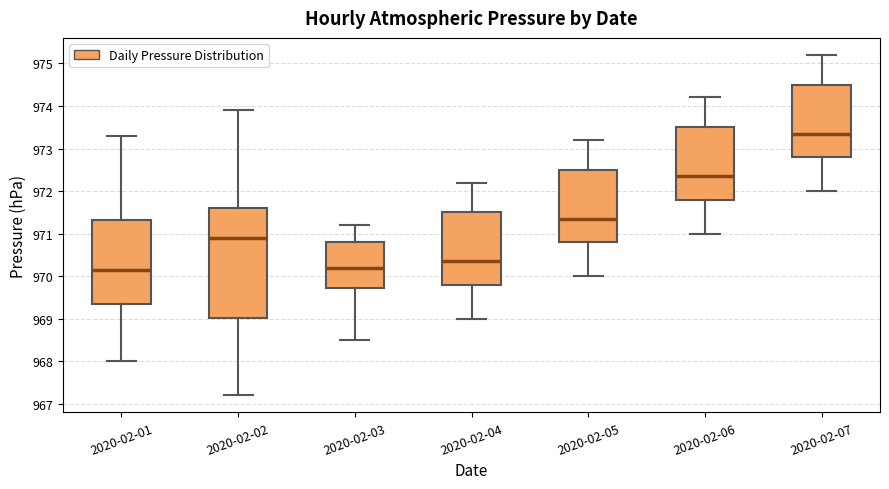

Reading left to right, transcribe this box plot: for each box, give where its median line is, the range the box spans, and where its two whiskers end, as read against the y-axis. The values are not printed on the chart, so give them approximately, as read against the axis.

2020-02-01: median 970.2, box 969.4 to 971.3, whiskers 968.0 to 973.3
2020-02-02: median 970.9, box 969.0 to 971.6, whiskers 967.2 to 973.9
2020-02-03: median 970.2, box 969.7 to 970.8, whiskers 968.5 to 971.2
2020-02-04: median 970.4, box 969.8 to 971.5, whiskers 969.0 to 972.2
2020-02-05: median 971.4, box 970.8 to 972.5, whiskers 970.0 to 973.2
2020-02-06: median 972.4, box 971.8 to 973.5, whiskers 971.0 to 974.2
2020-02-07: median 973.4, box 972.8 to 974.5, whiskers 972.0 to 975.2